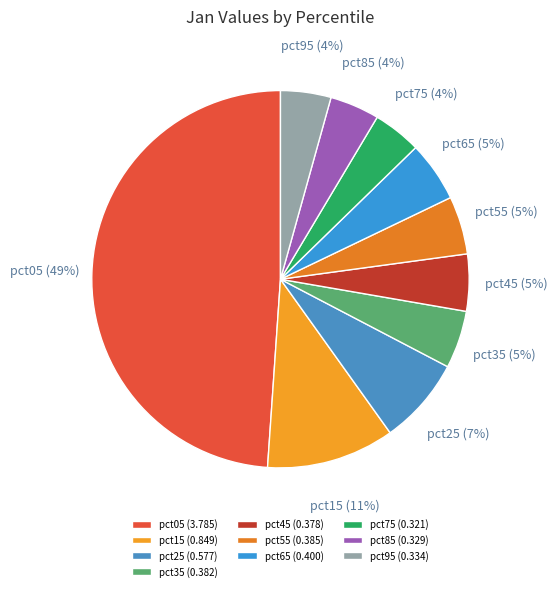

Is pct45 the majority of the pie?

No